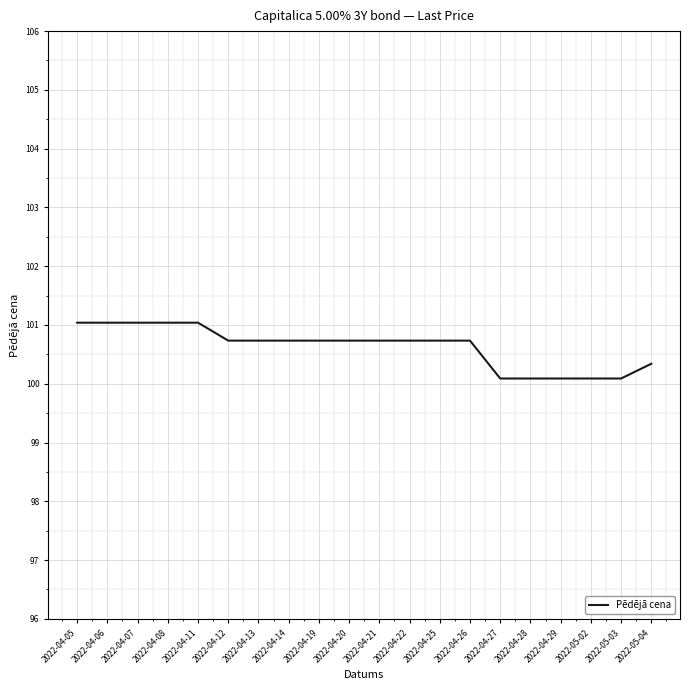

What position from the right is 2022-04-19?

12